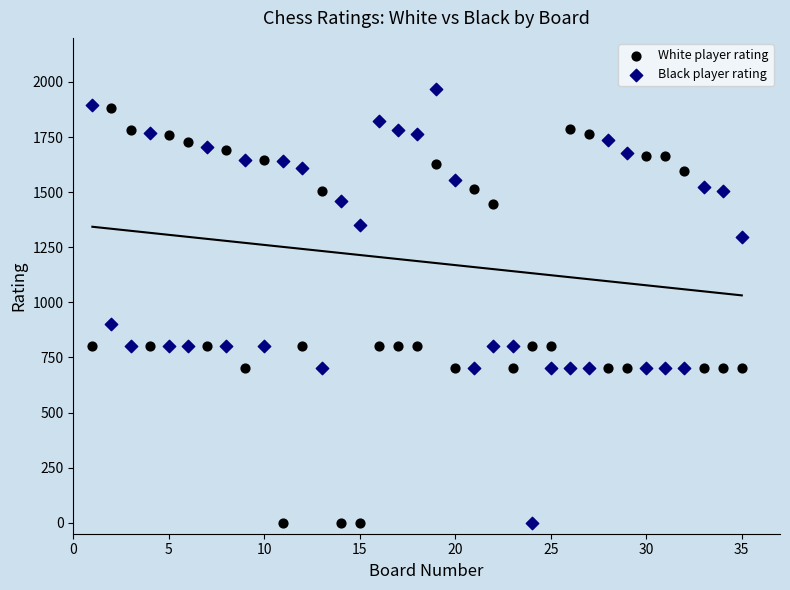

What is the X range (max minus min) for the scatter plot?

34